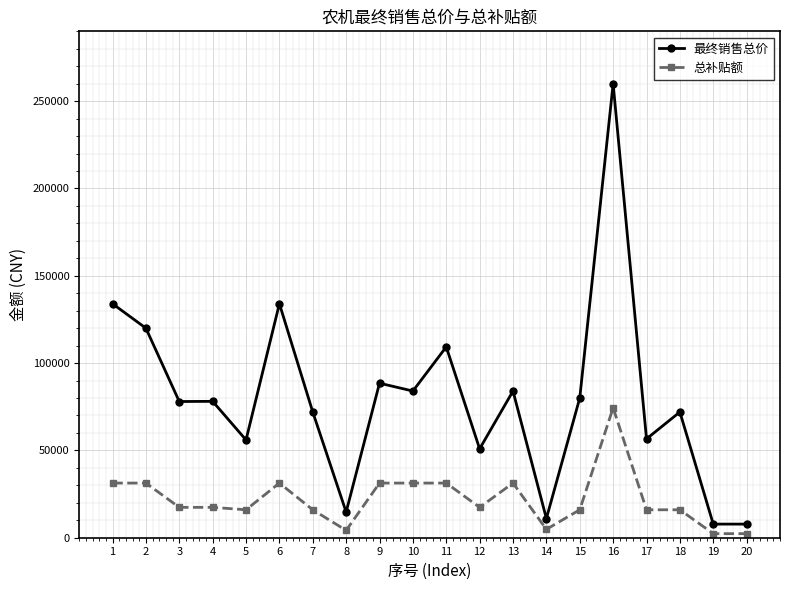

What is the sum of the 总补贴额 values at 6 and 14?

36100